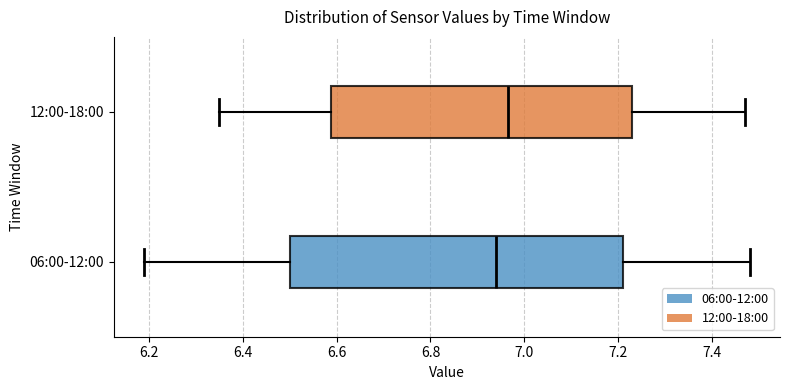

Reading bottom to top, read every box against the x-axis: the position of its median line, the range the box covers, and the ends of its whiskers. The values are not printed on the chart, so give them approximately, as read against the axis.

06:00-12:00: median 6.94, box 6.50 to 7.22, whiskers 6.20 to 7.48
12:00-18:00: median 6.96, box 6.58 to 7.24, whiskers 6.36 to 7.48